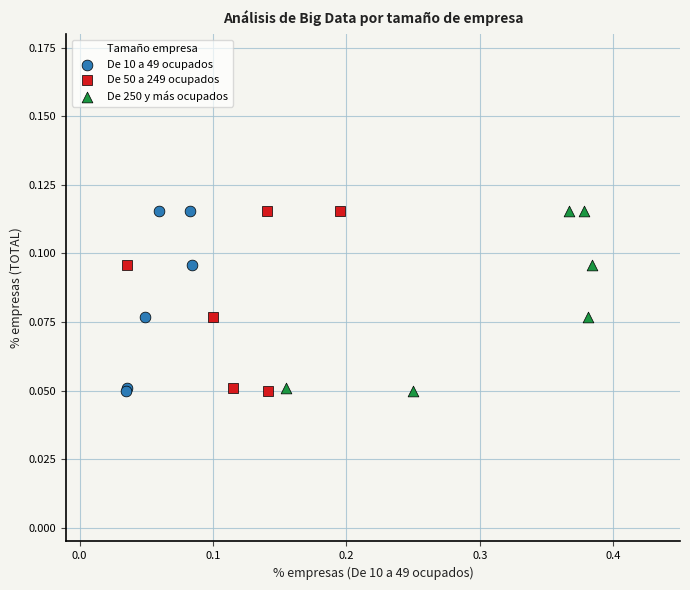

What are all the series names shown in the legend?

De 10 a 49 ocupados, De 50 a 249 ocupados, De 250 y más ocupados